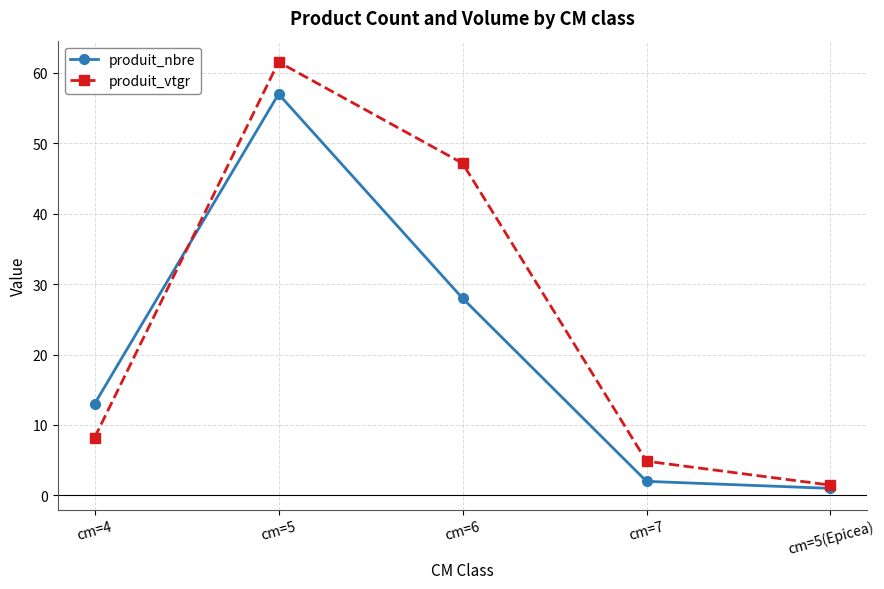

What is the spread (max minus min) of values at cm=7?

2.9